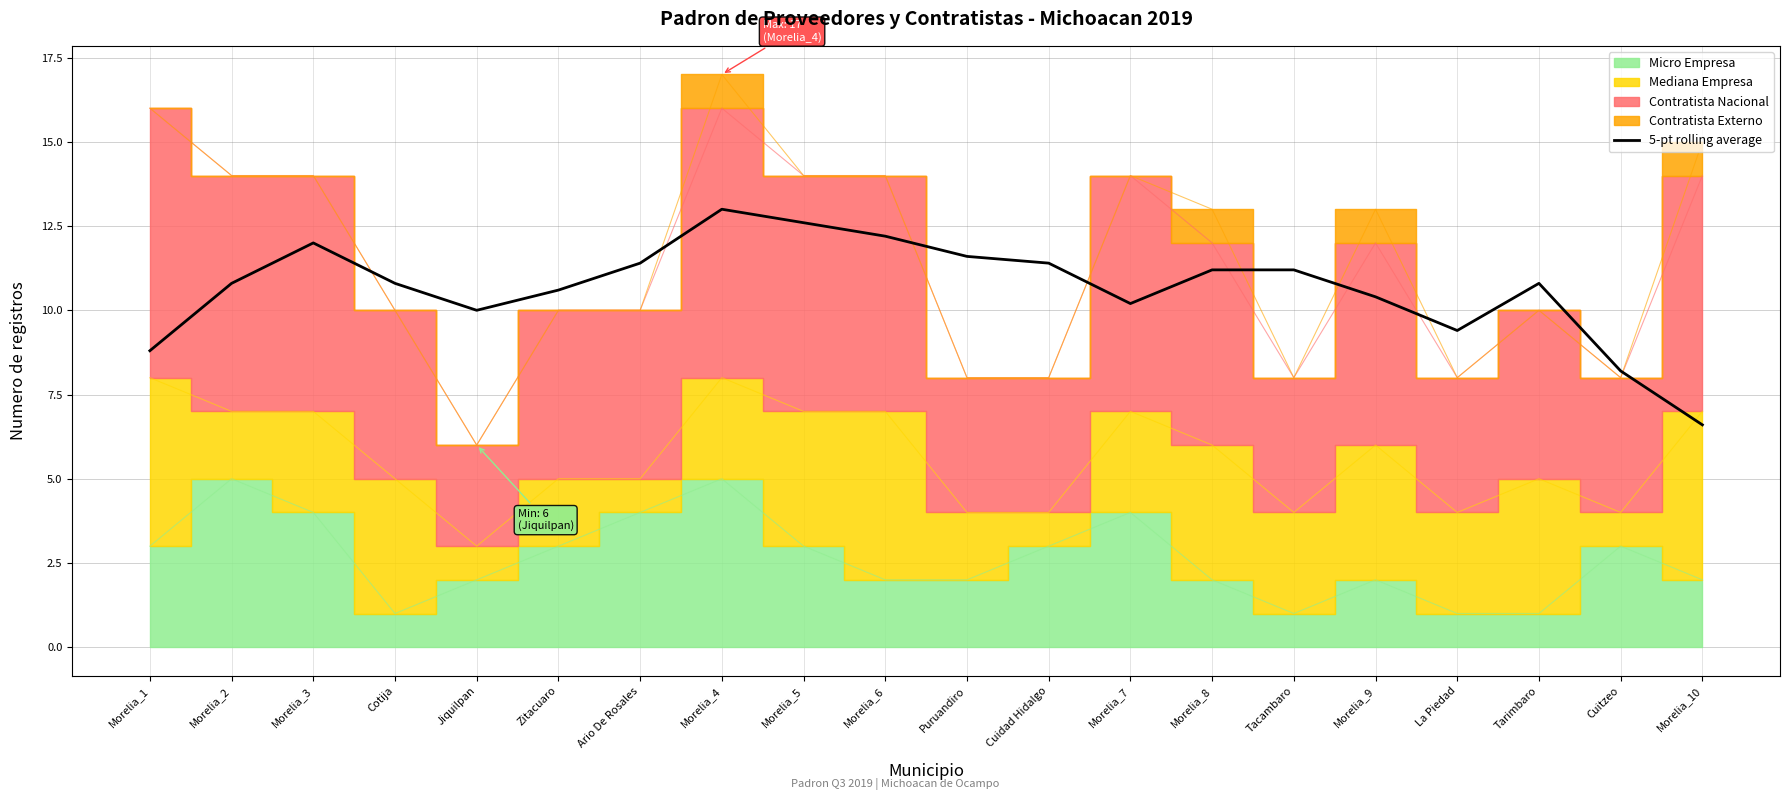

Which has a higher value, Tacambaro or Morelia_6?

Morelia_6